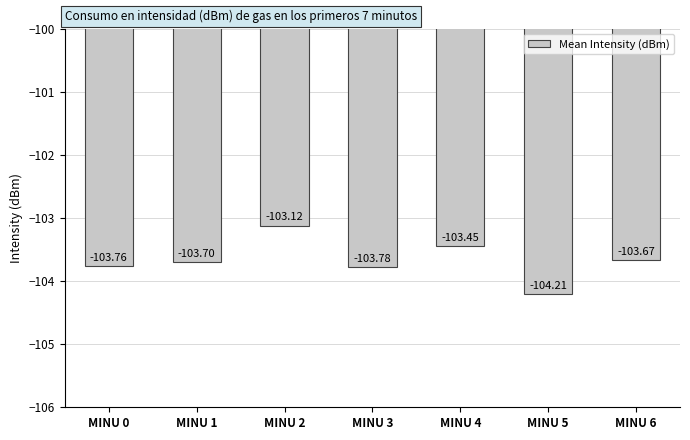

What is the change in value from MINU 0 to MINU 6?

+0.1